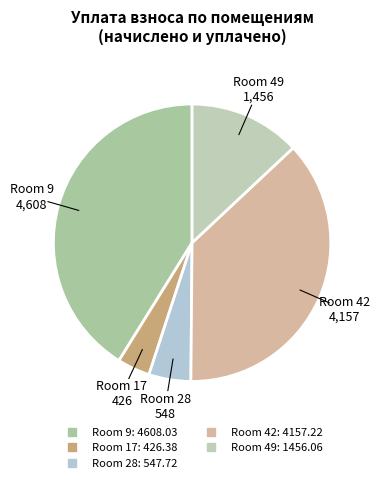

How many slices are in this pie chart?

5